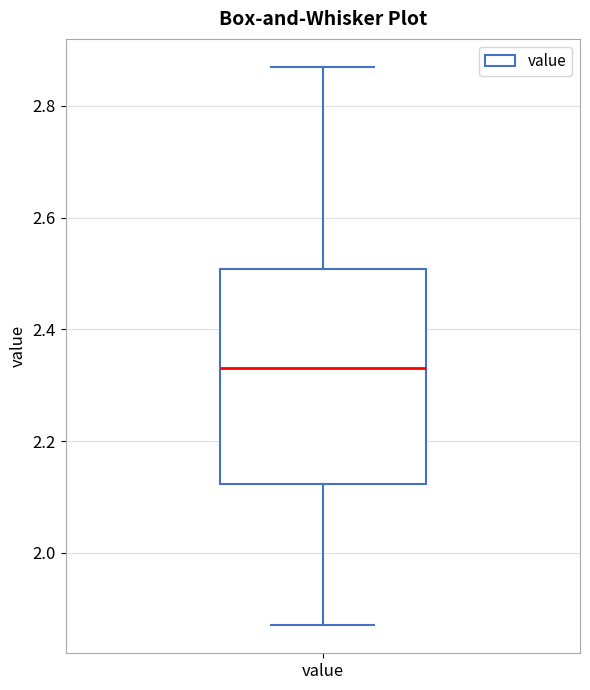

Where is the upper edge of the box for value on the y-axis? The values are not printed on the chart, so give them approximately, as read against the axis.

2.50